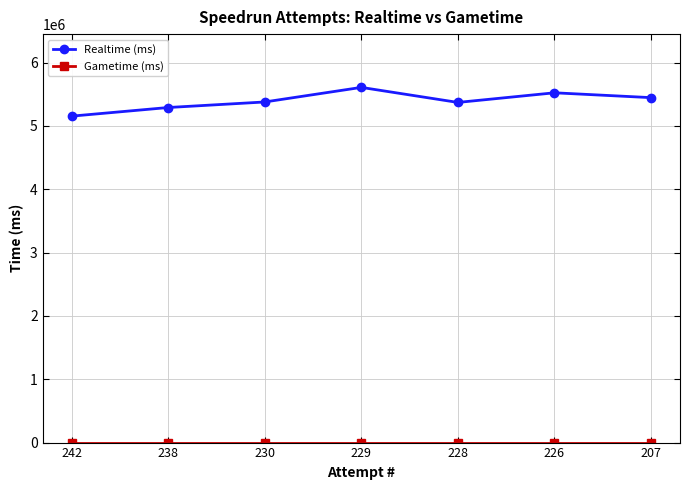

What is the difference between the maximum and minimum values in the Realtime (ms) series?

454060